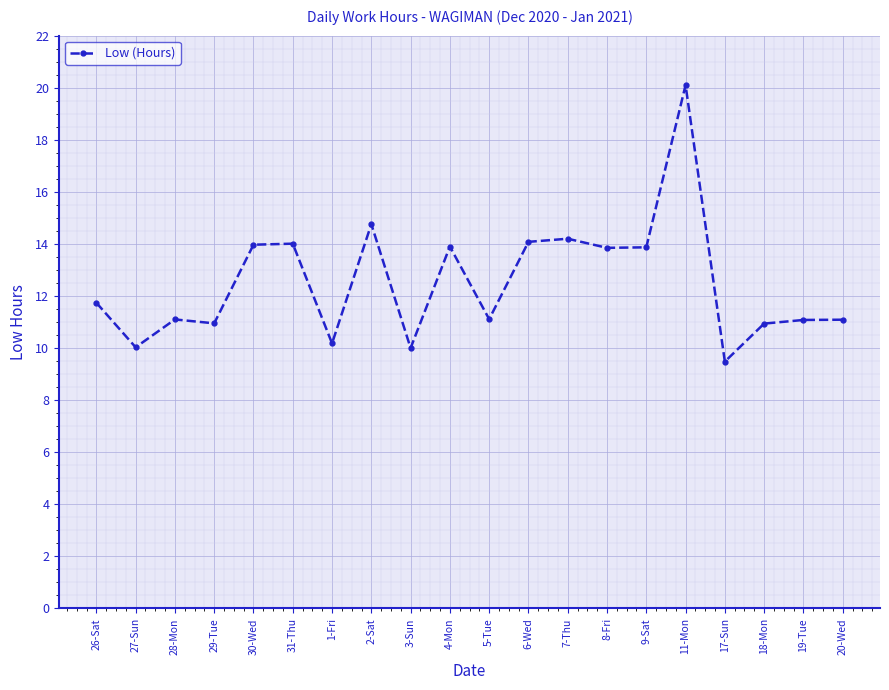

What is the greatest value displayed?

20.1